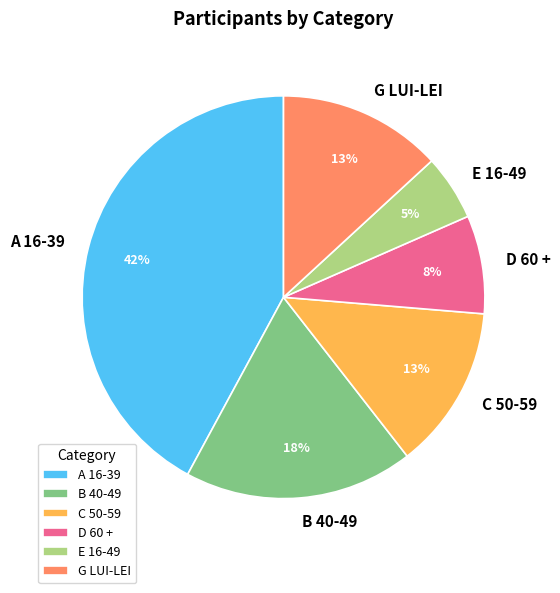

Is it true that D 60 + is 1% of the pie?

False